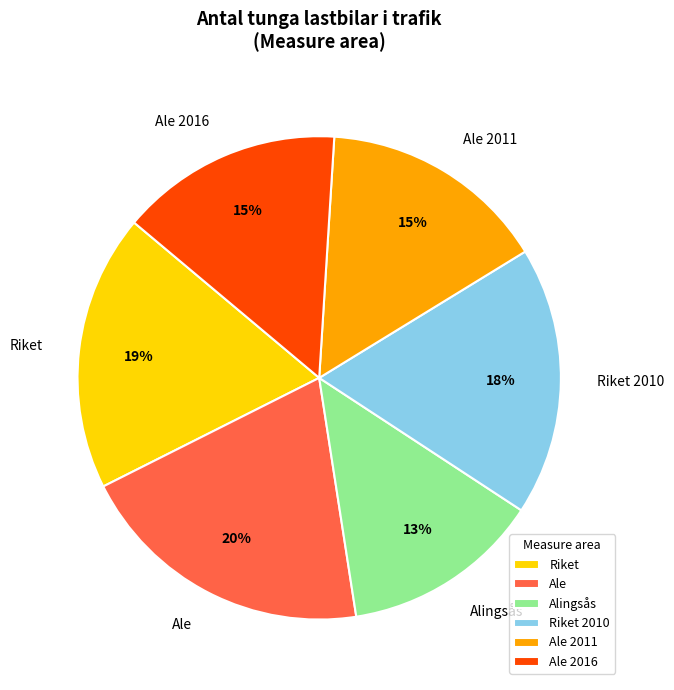

True or false: Riket 2010 accounts for 6% of the total.

False